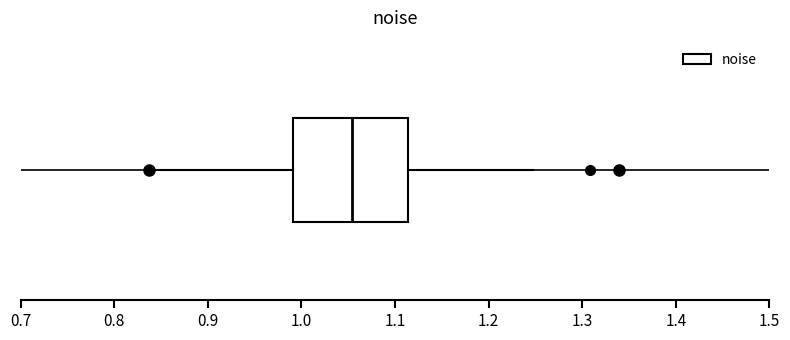

Read this box plot against the x-axis: the position of the median line, the range covered by the box, and the ends of both whiskers. The values are not printed on the chart, so give them approximately, as read against the axis.

median 1.05, box 0.99 to 1.11, whiskers 0.84 to 1.25